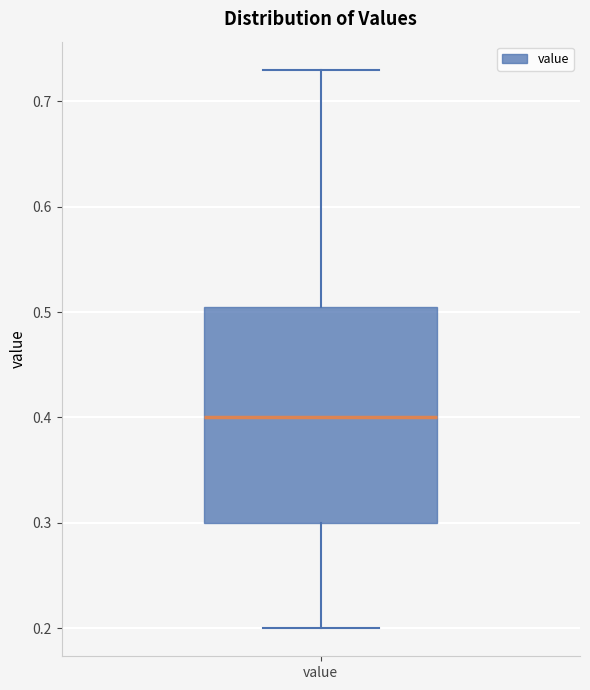

Transcribe this box plot: give where the median line is, the range the box spans, and where the two whiskers end, as read against the y-axis. The values are not printed on the chart, so give them approximately, as read against the axis.

median 0.40, box 0.30 to 0.51, whiskers 0.20 to 0.73